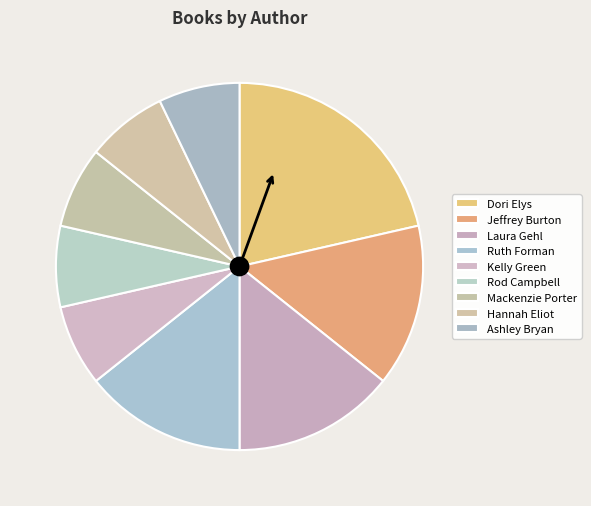

Count the number of slices in the pie.

9